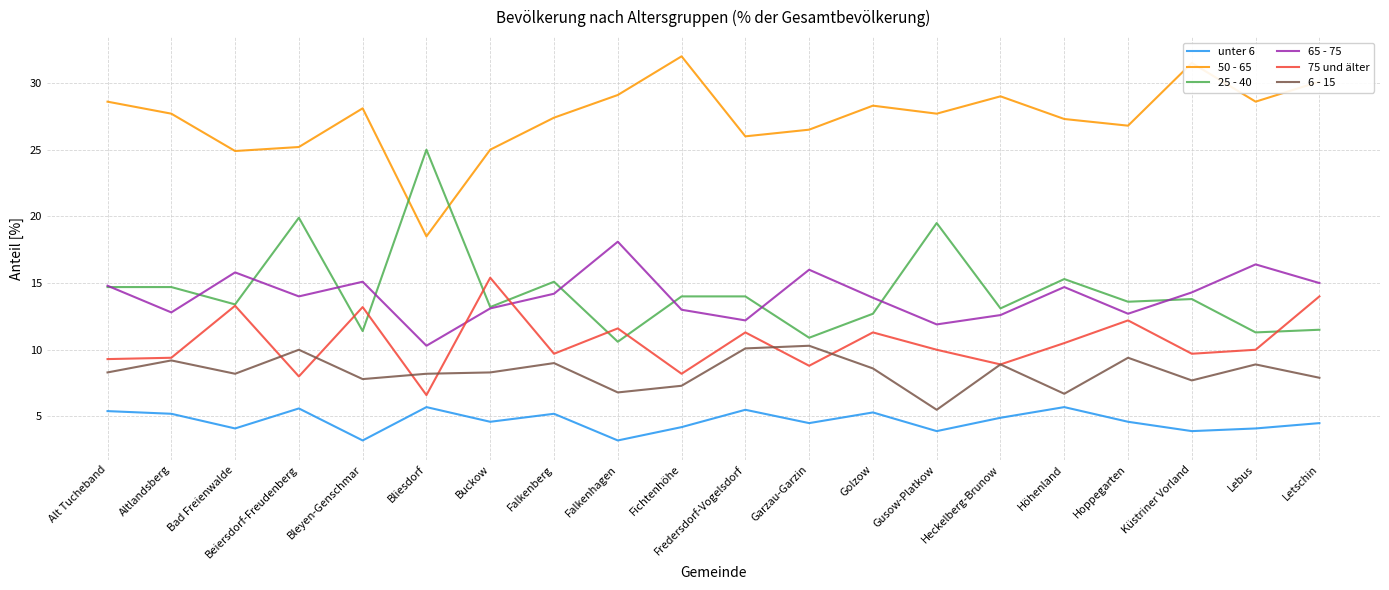

Rank the series by their maximum value, from lowest to highest.

unter 6, 6 - 15, 75 und älter, 65 - 75, 25 - 40, 50 - 65